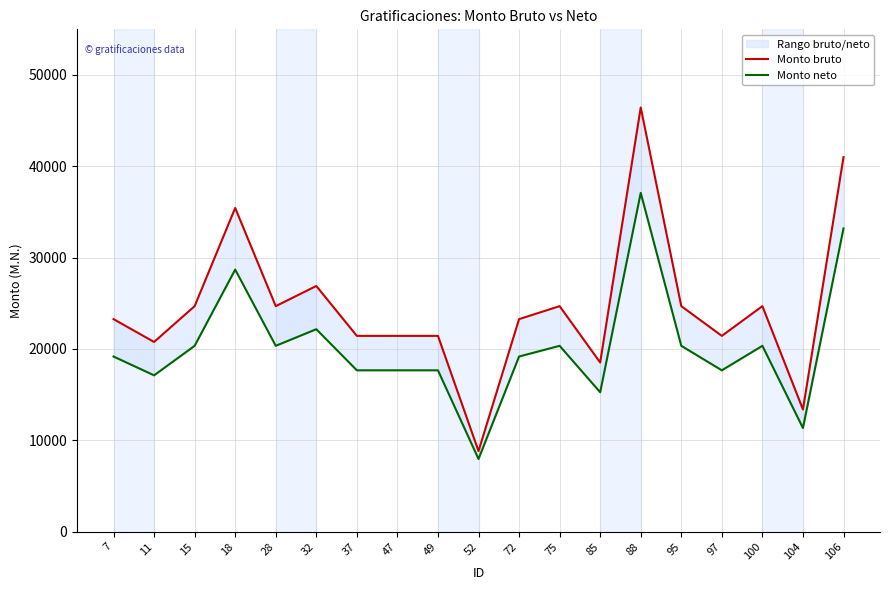

Reading left to right, extract all data points from this chart.

Monto bruto: 23263.7	20763.7	24685.8	35438.9	24685.8	26893.8	21430.4	21430.4	21430.4	8810.8	23263.7	24685.8	18516.2	46442.2	24685.8	21430.4	24685.8	13371.2	41003.4
Monto neto: 19169.2	17109.2	20341.0	28690.8	20341.0	22160.3	17658.5	17658.5	17658.5	7946.2	19169.2	20341.0	15257.3	37091.2	20341.0	17658.5	20341.0	11339.2	33195.7